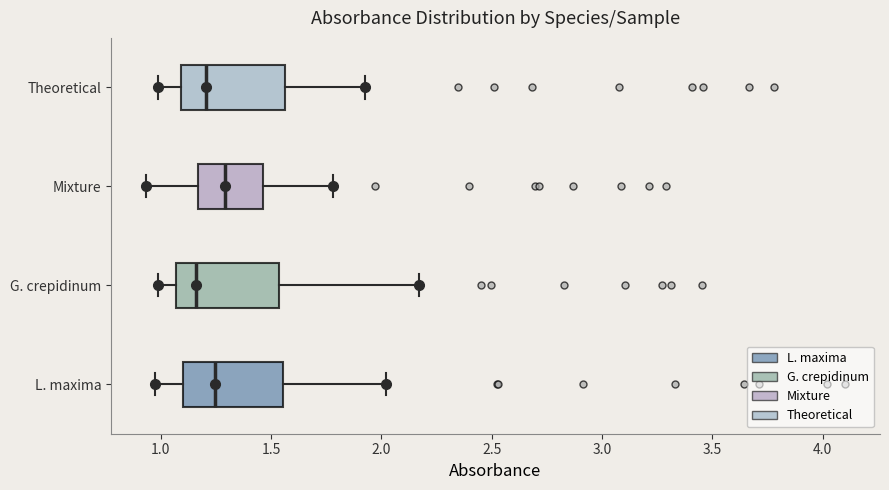

Where does the right whisker of the box for G. crepidinum end on the x-axis? The values are not printed on the chart, so give them approximately, as read against the axis.

2.15